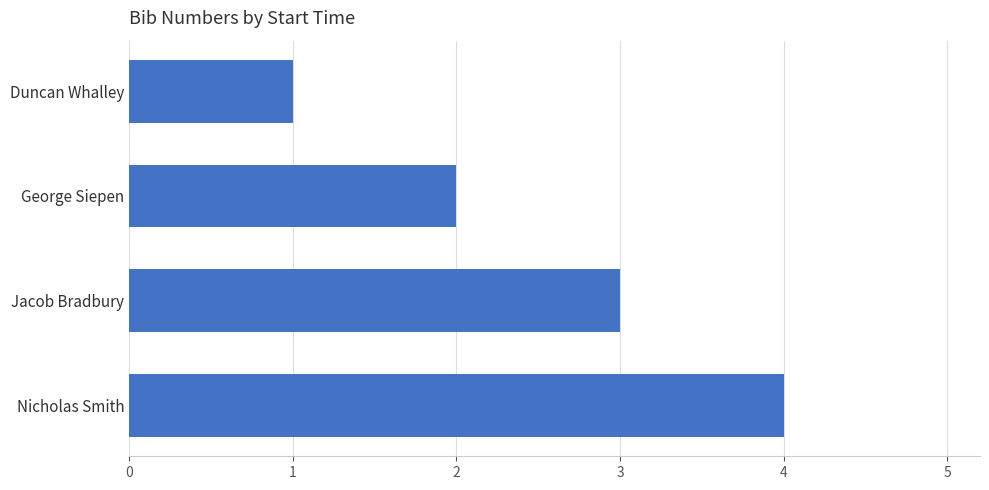

What is the maximum value shown in the chart?

4